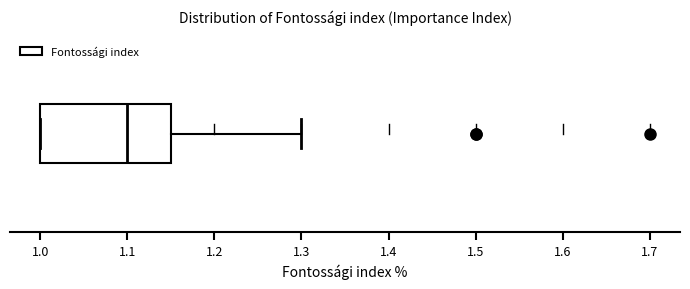

Where is the right edge of the box on the x-axis? The values are not printed on the chart, so give them approximately, as read against the axis.

1.15